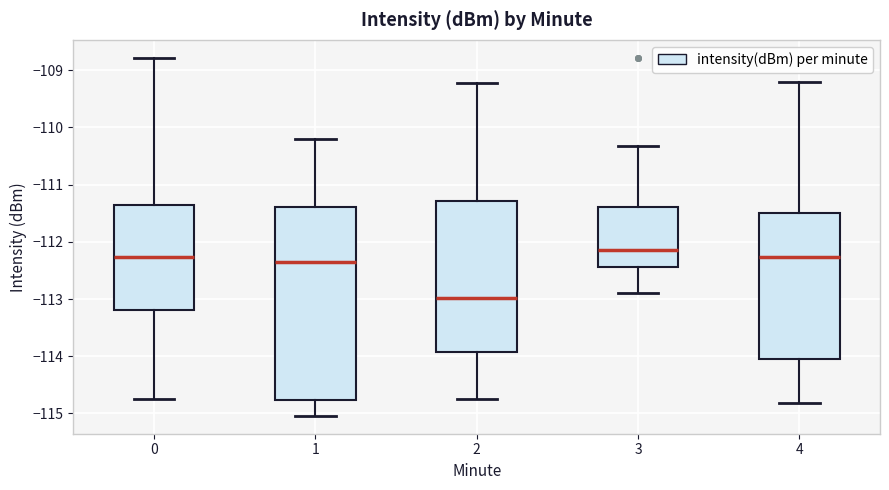

Where does the median line of the box at x = 4 sit on the y-axis? The values are not printed on the chart, so give them approximately, as read against the axis.

-112.3